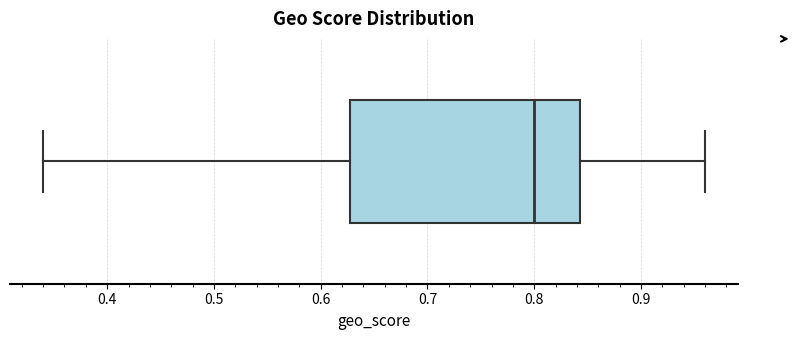

Transcribe this box plot: give where the median line is, the range the box spans, and where the two whiskers end, as read against the x-axis. The values are not printed on the chart, so give them approximately, as read against the axis.

median 0.80, box 0.63 to 0.84, whiskers 0.34 to 0.96